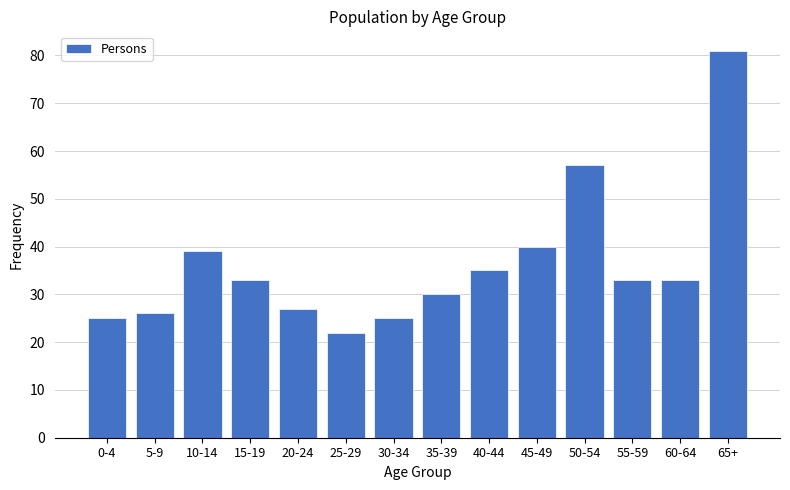

Reading left to right, transcribe all the data shown in this chart.

0-4=25	5-9=26	10-14=39	15-19=33	20-24=27	25-29=22	30-34=25	35-39=30	40-44=35	45-49=40	50-54=57	55-59=33	60-64=33	65+=81